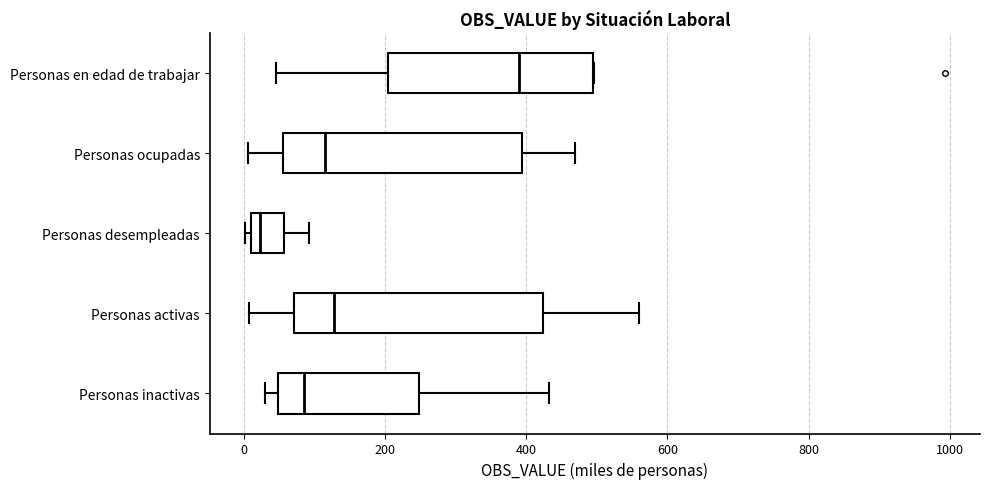

Which box's median line is the furthest to the right?

Personas en edad de trabajar